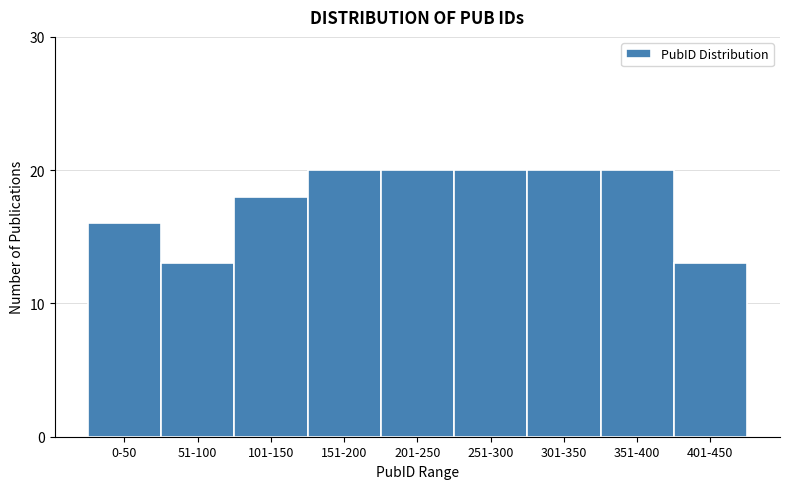

Reading right to left, what are all the values shown in this chart?

401-450=13	351-400=20	301-350=20	251-300=20	201-250=20	151-200=20	101-150=18	51-100=13	0-50=16